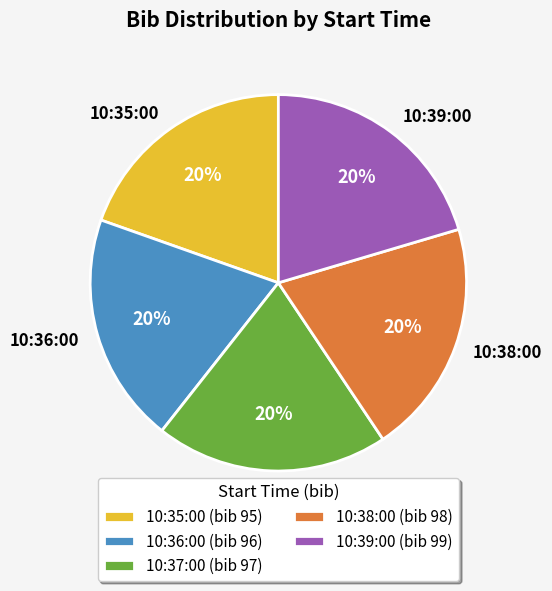

True or false: 10:36:00 accounts for 26% of the total.

False